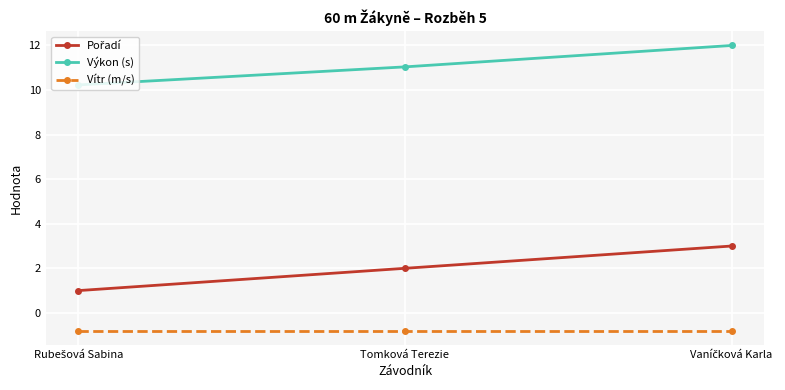

Is this an area chart (filled region under the line)?

No